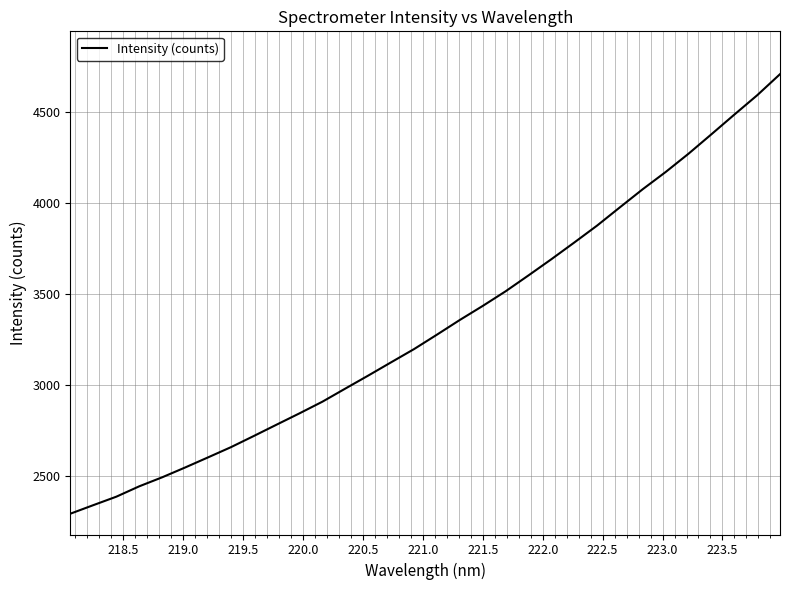

What is the difference between the maximum and minimum values?

2415.8